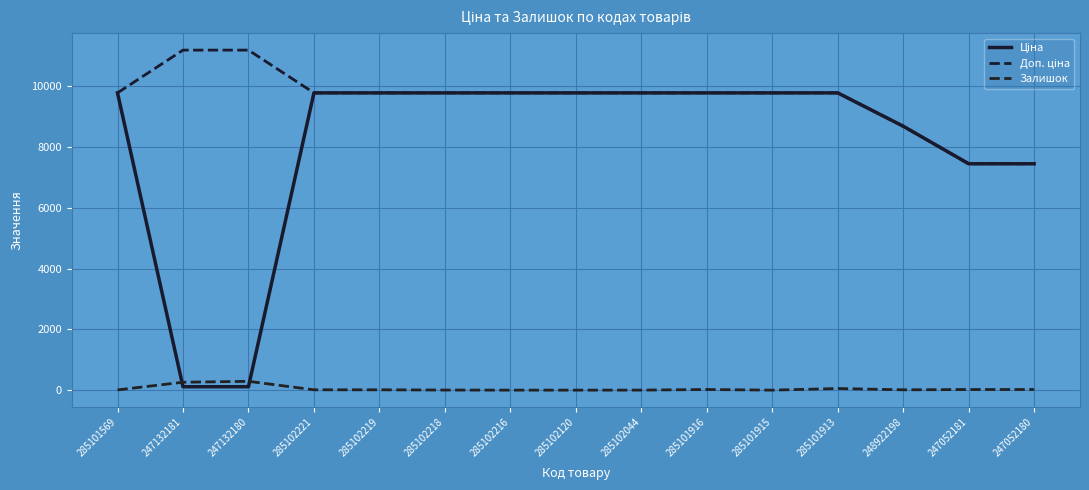

What is the approximate value of Ціна at 247132180?

111.8